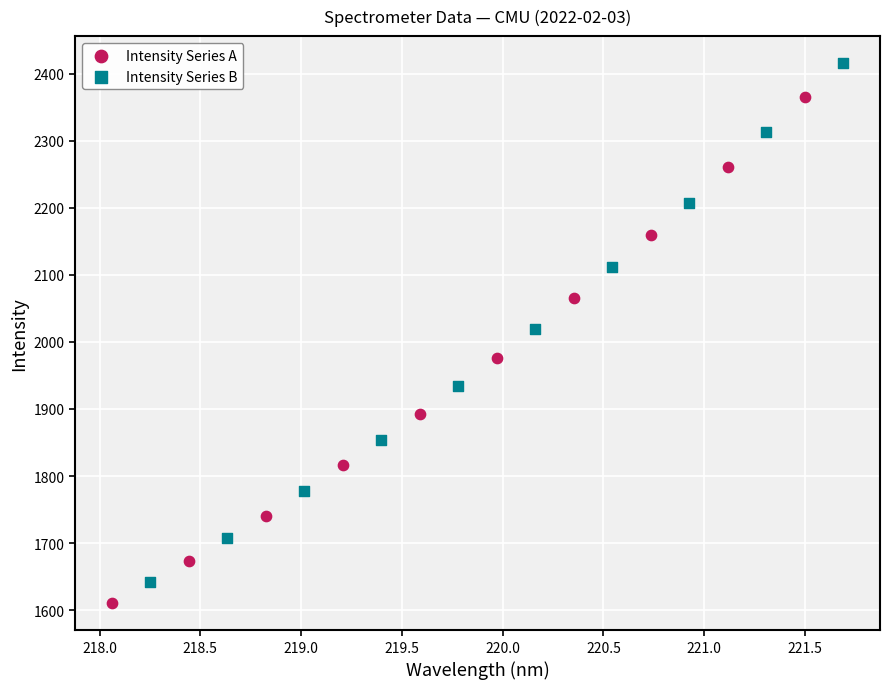

Which series has the largest Y range (max minus min)?

Intensity Series B